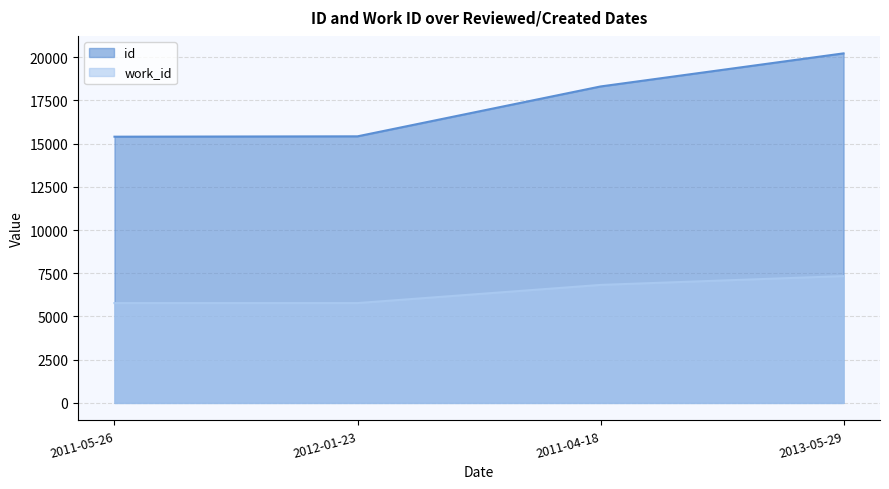

The value of id at 2011-04-18 is 18302. True or false?

True